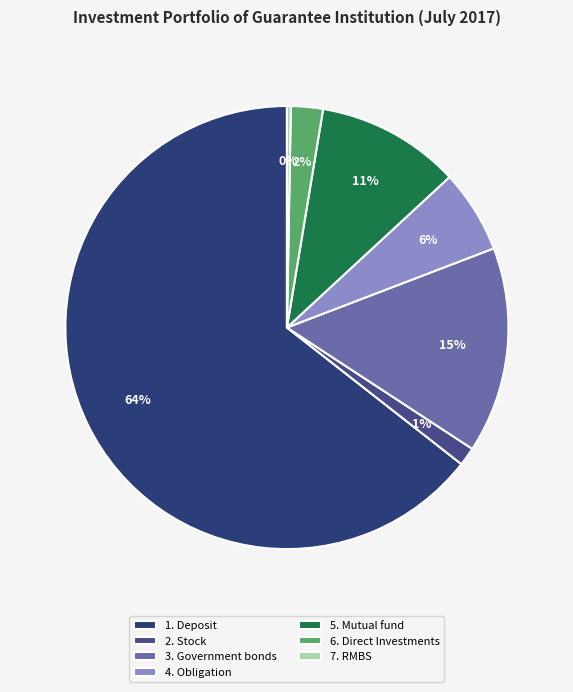

Is there a majority slice in this chart?

Yes